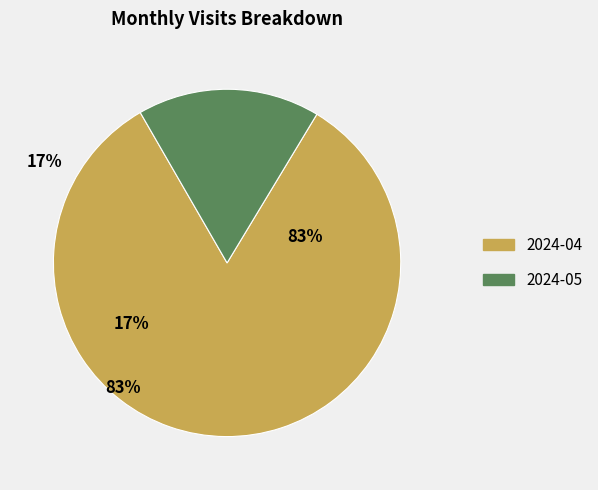

What percentage is the 2024-05 slice, to the nearest percent?

17%